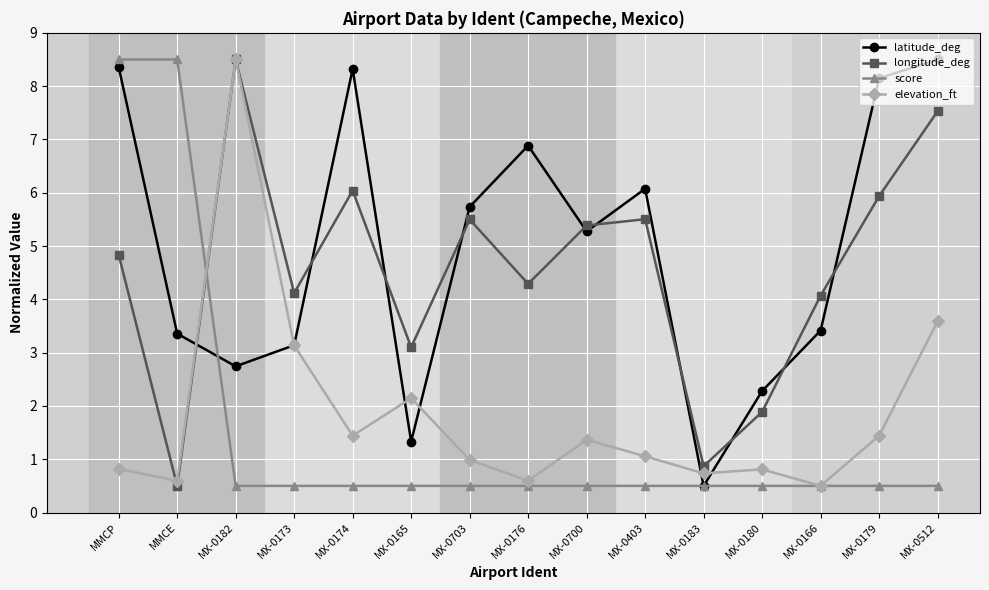

What is the label of the 10th point from the right?

MX-0165